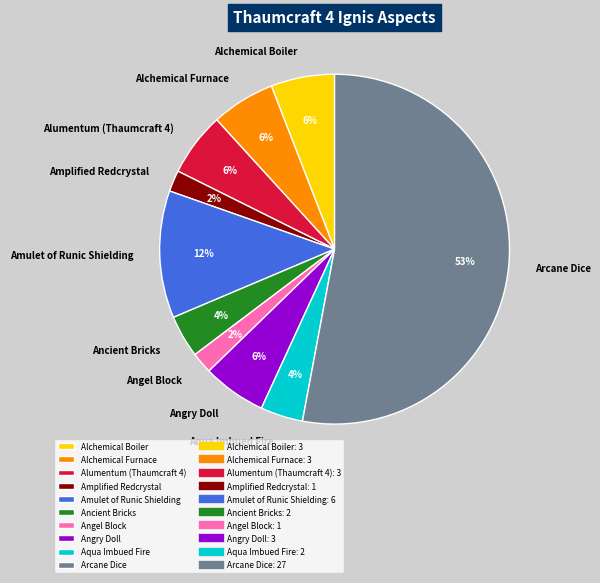

True or false: Alchemical Boiler accounts for 18% of the total.

False